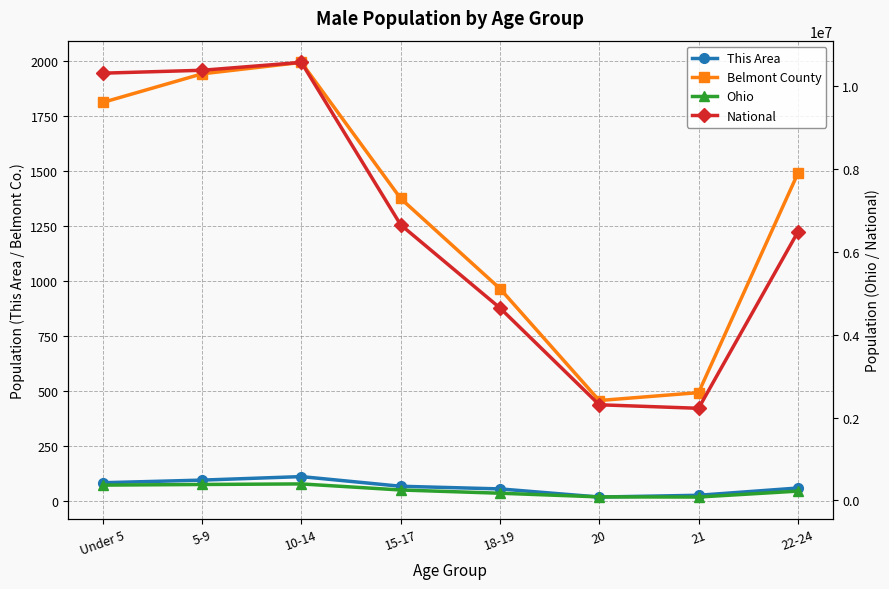

Is it true that This Area equals 6 at 20?

False